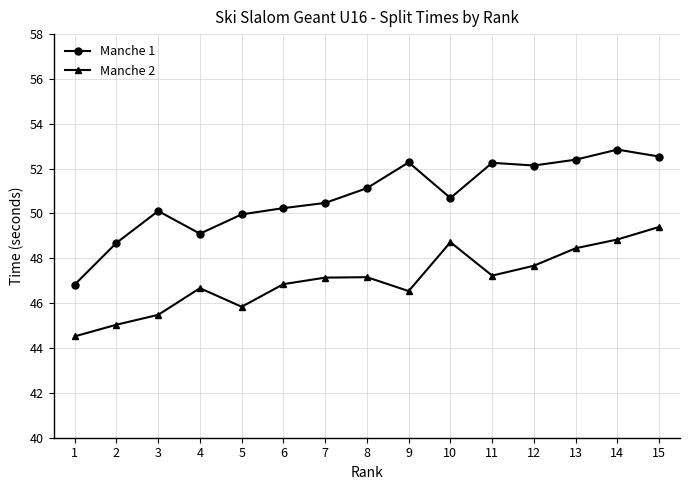

Where is Manche 1 nearest to the value 49?

4